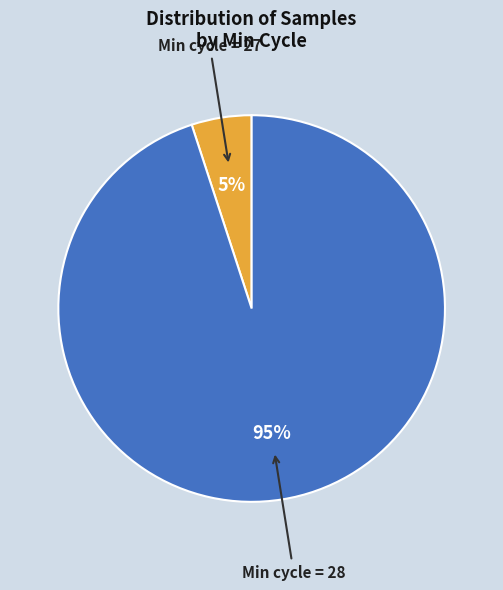

What is the smallest slice in the pie chart?

Min cycle = 27